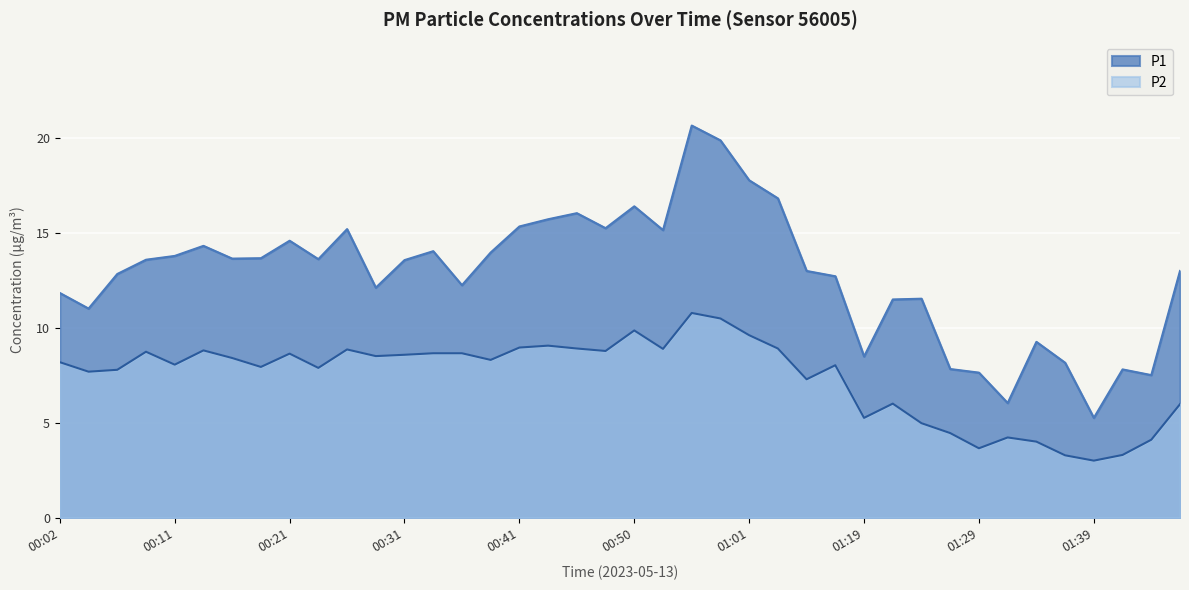

Does the chart display data point markers on the line(s)?

No